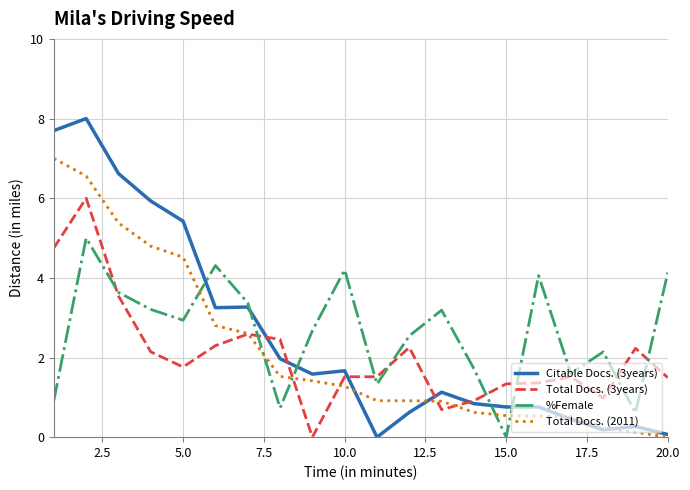

After their last crossing, which series has the higher values: Citable Docs. (3years) or Total Docs. (3years)?

Total Docs. (3years)